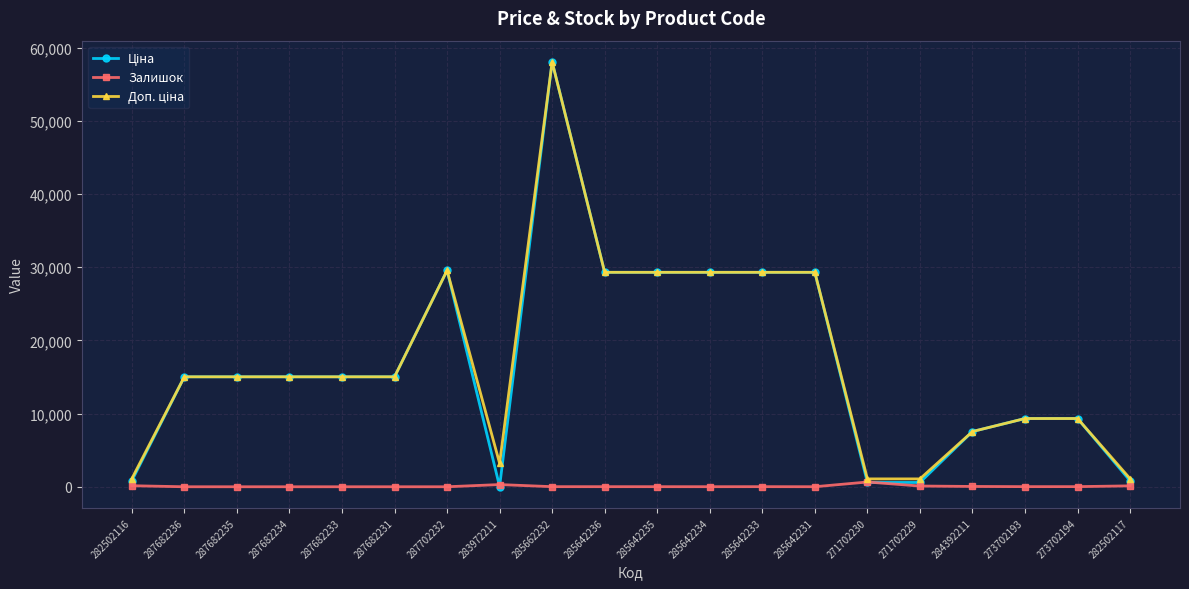

Which label corresponds to the largest value in the chart?

285662232